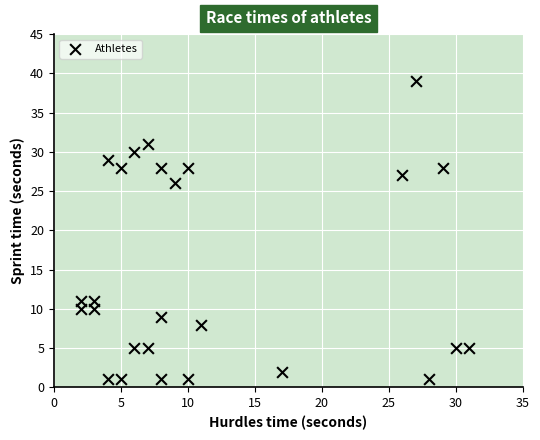

What is the range of Y values (max minus min)?

38